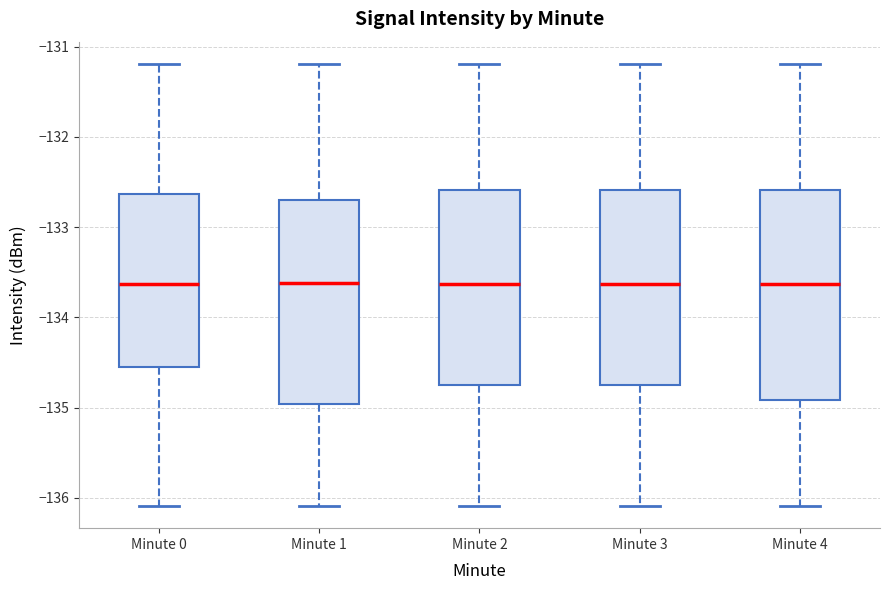

Reading left to right, read every box against the y-axis: the position of its median line, the range the box covers, and the ends of its whiskers. The values are not printed on the chart, so give them approximately, as read against the axis.

Minute 0: median -133.6, box -134.5 to -132.6, whiskers -136.1 to -131.2
Minute 1: median -133.6, box -135.0 to -132.7, whiskers -136.1 to -131.2
Minute 2: median -133.6, box -134.7 to -132.6, whiskers -136.1 to -131.2
Minute 3: median -133.6, box -134.7 to -132.6, whiskers -136.1 to -131.2
Minute 4: median -133.6, box -134.9 to -132.6, whiskers -136.1 to -131.2